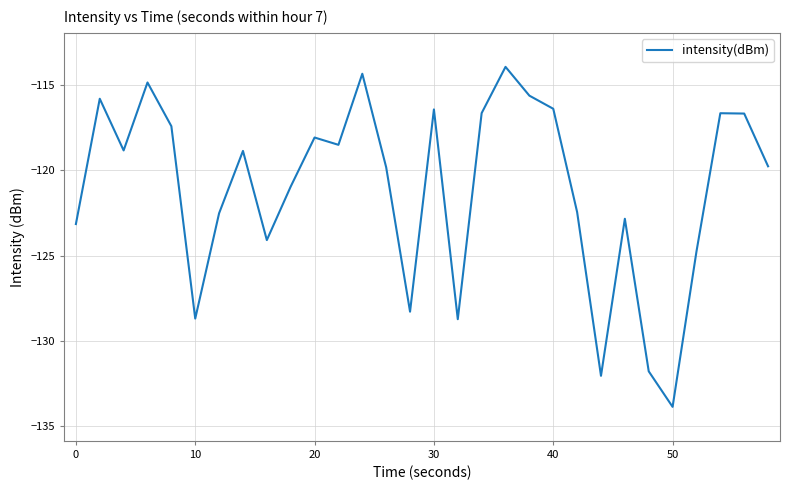

What is the smallest value displayed?

-133.9